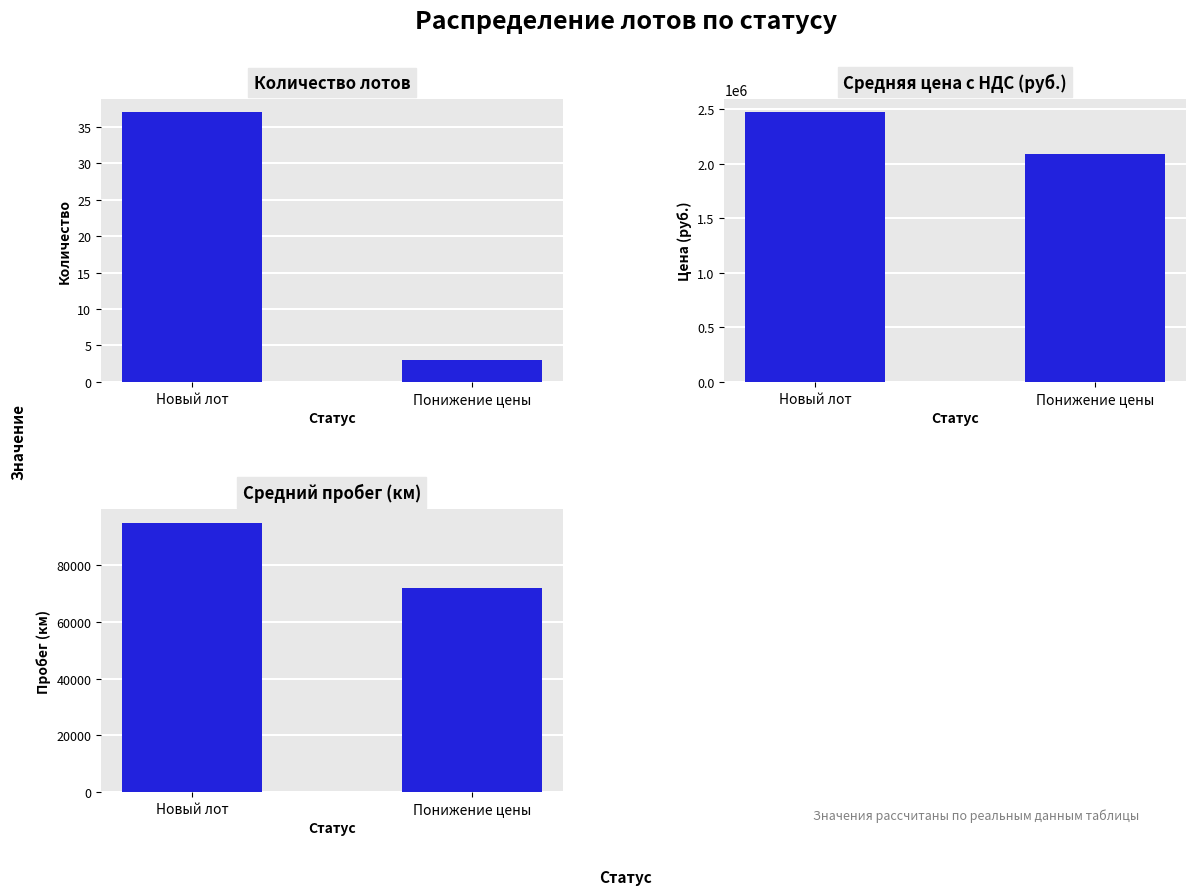

Count the Средний пробег (км) values in the range 72000 to 95000.

2